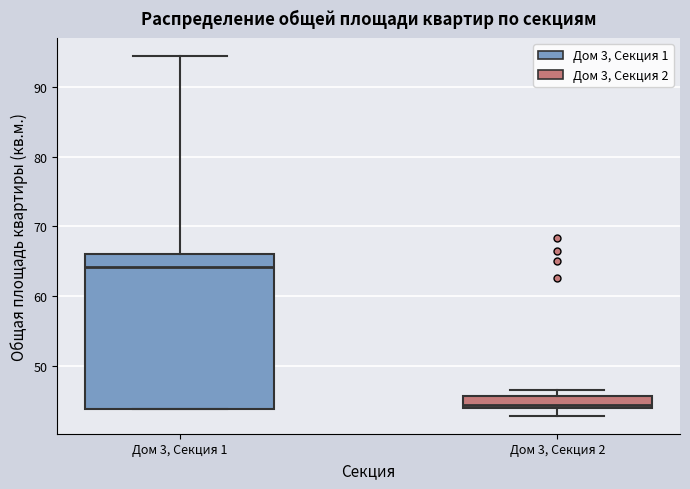

Which box's median line is the lowest?

Дом 3, Секция 2